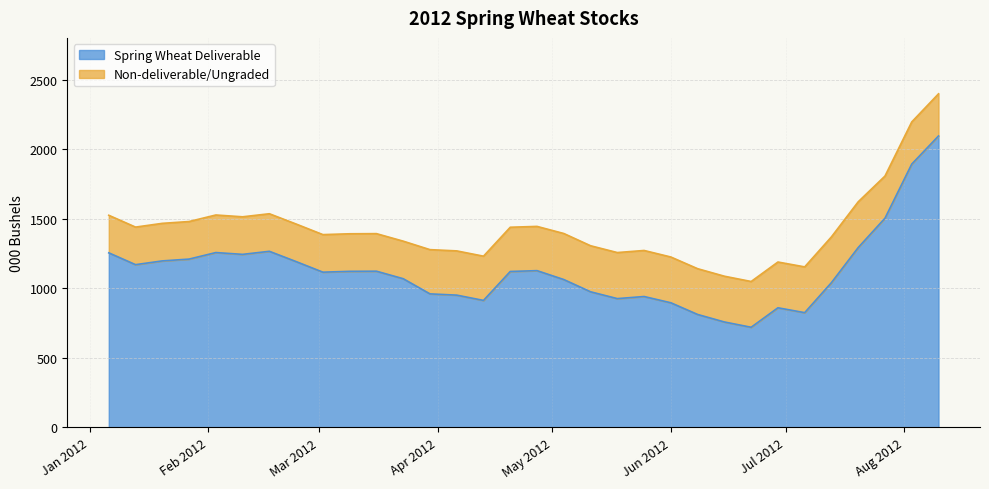

What is the highest value of the Spring Wheat Deliverable series?

2095